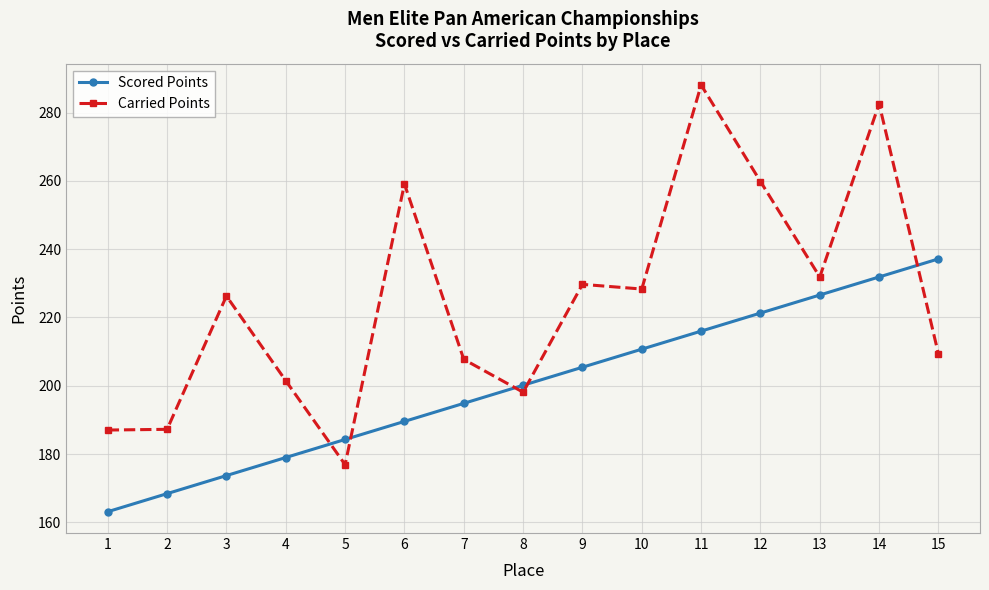

How many intersections are there between Carried Points and Scored Points?

5